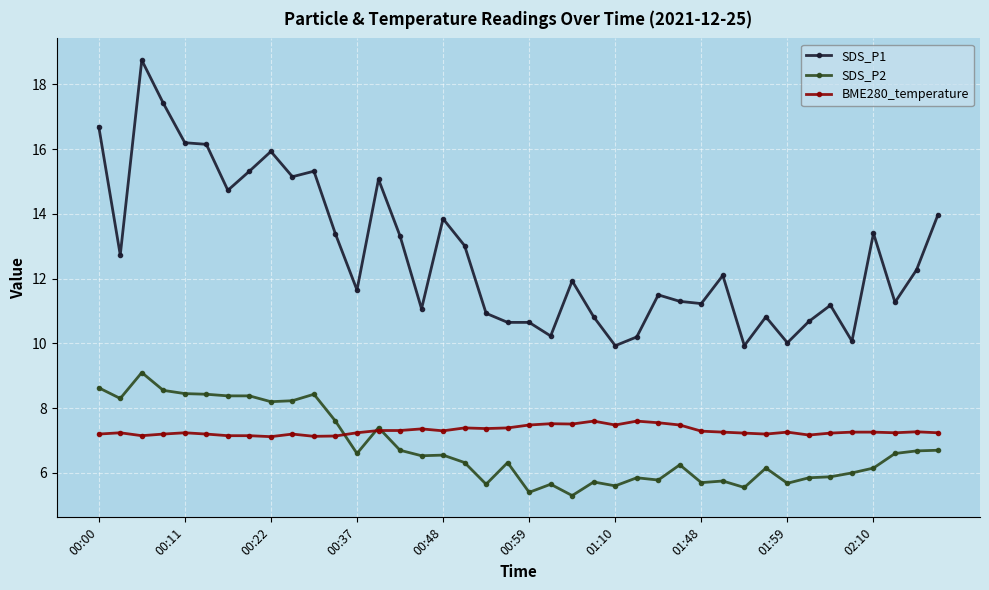

What is the value of the SDS_P1 point at the 2nd from the left?

12.7